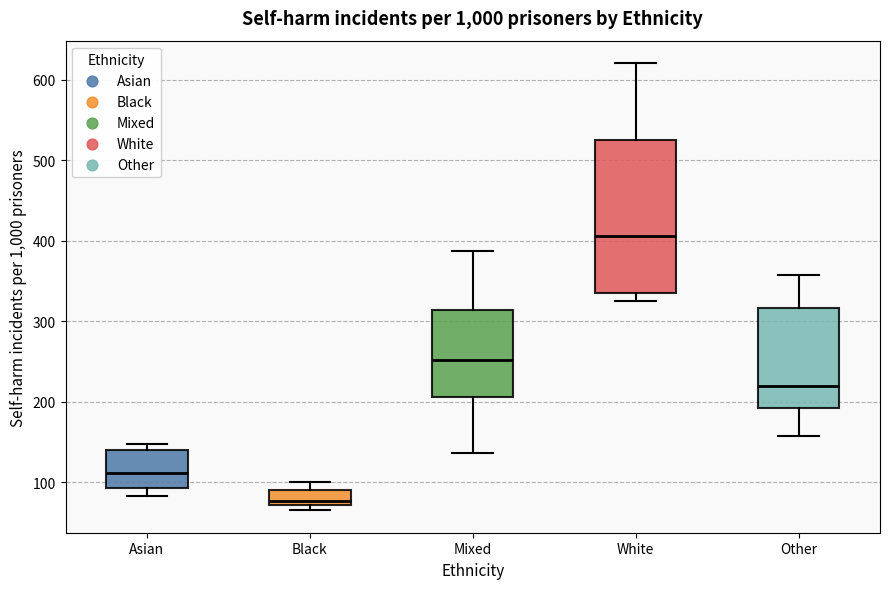

Where is the upper edge of the box for Other on the y-axis? The values are not printed on the chart, so give them approximately, as read against the axis.

320